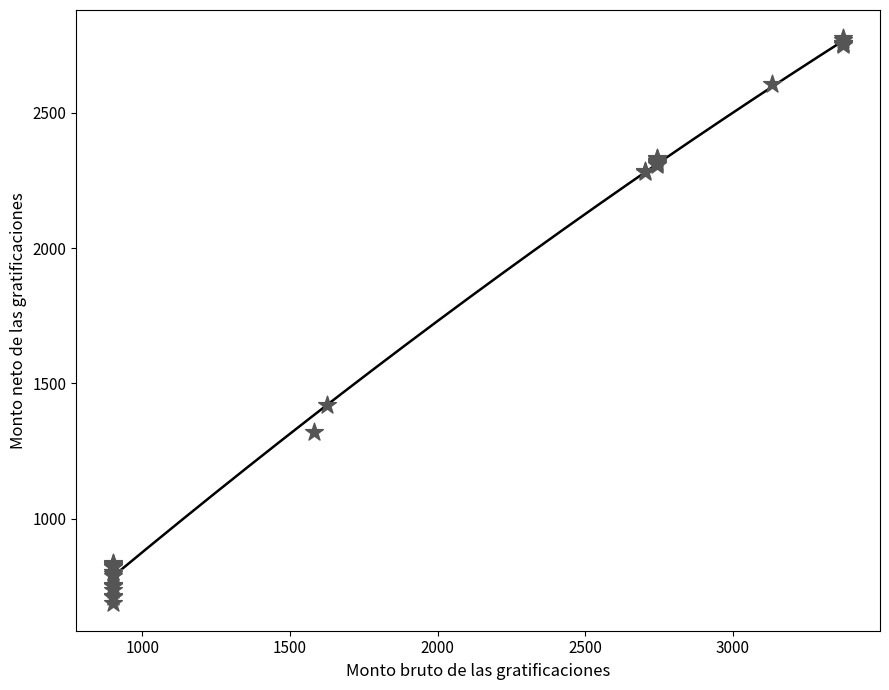

What Y value in the scatter plot is closest to 1733?

1422.2